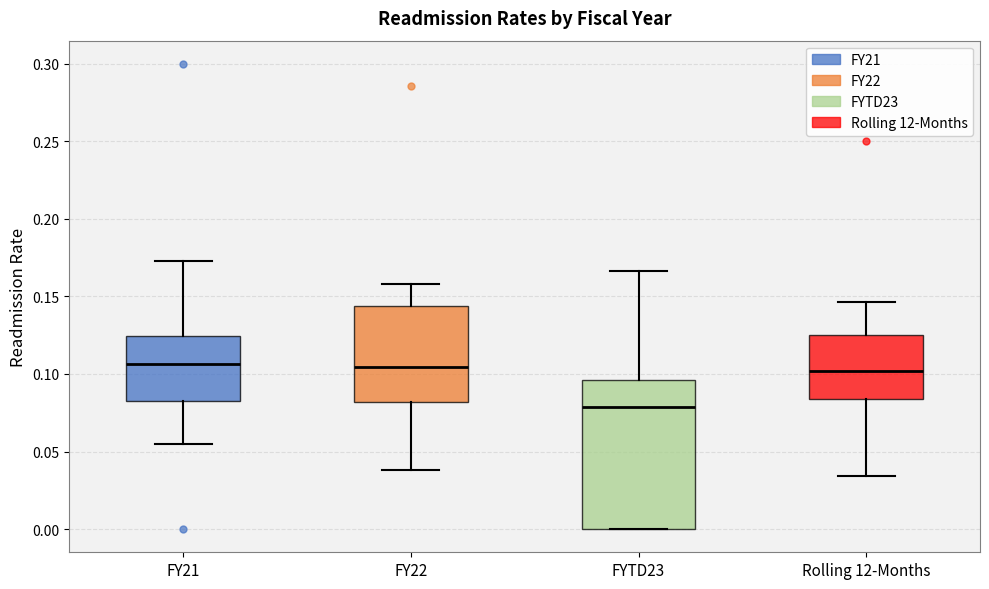

Which box's median line is the lowest?

FYTD23